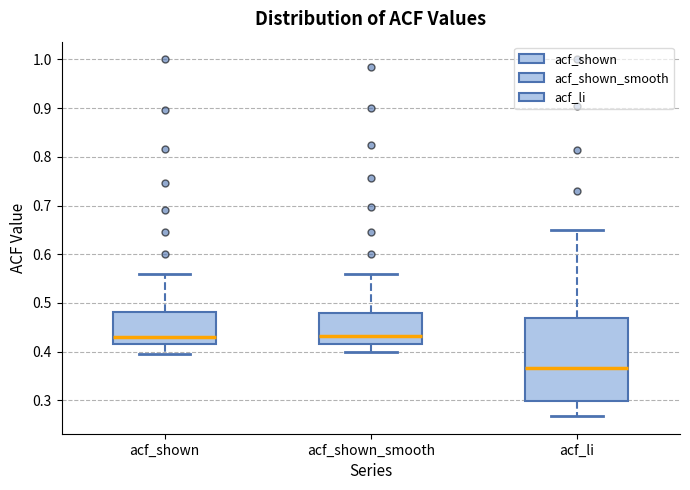

Which box's median line is the lowest?

acf_li